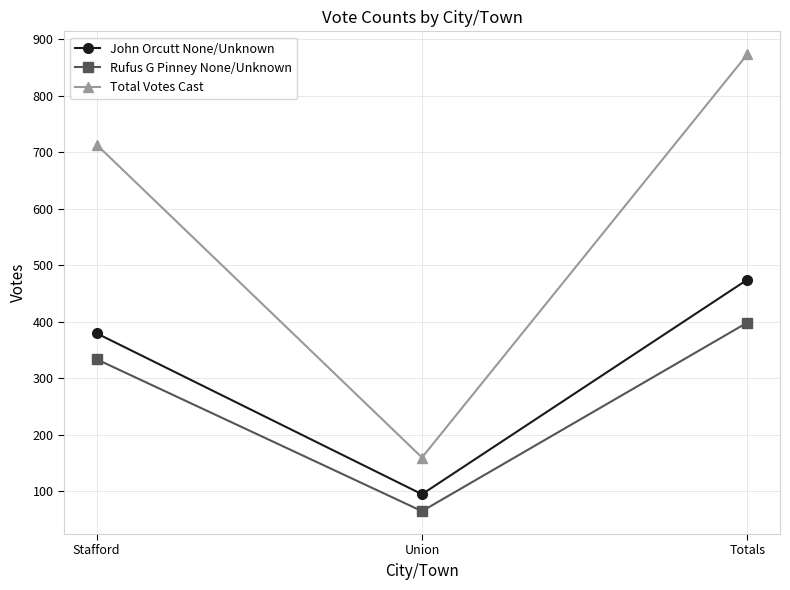

The value of John Orcutt None/Unknown at Union is 49. True or false?

False